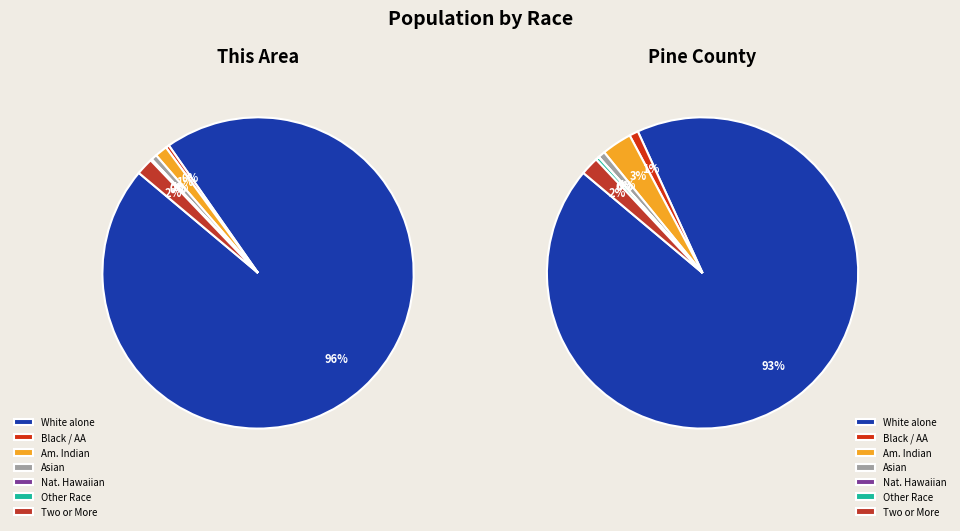

To the nearest percent, what is the difference between the largest and smallest slice percentages?

96%